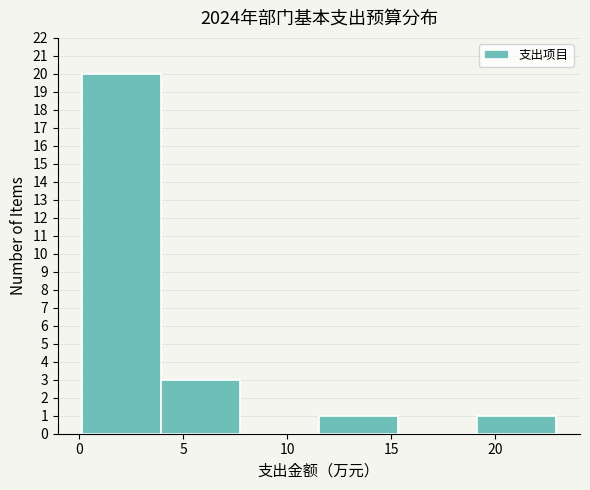

Reading left to right, transcribe this chart: for each bar, give the range it covers on the x-axis and its height. Neither the bar edges nor the heights are printed on the chart, so give them approximately, as read against the axes.

0.0 to 4.0: 20
4.0 to 7.5: 3
7.5 to 11.5: 0
11.5 to 15.5: 1
15.5 to 19.0: 0
19.0 to 23.0: 1